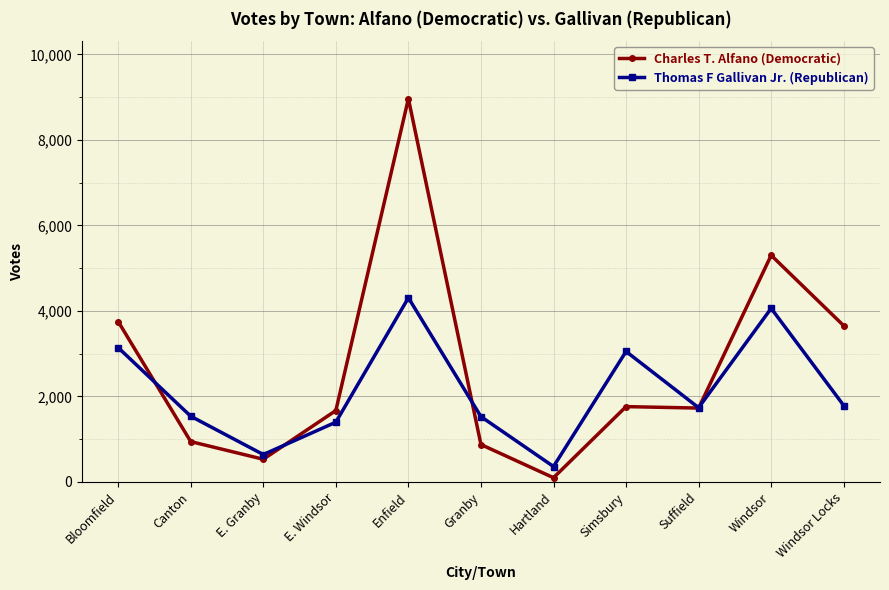

What is the sum of the Thomas F Gallivan Jr. (Republican) values at Windsor and Bloomfield?

7202